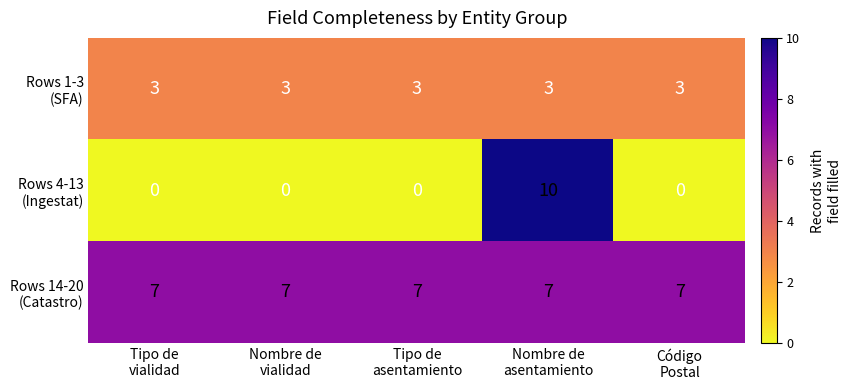

At how many categories does at least one series exceed 3?

5